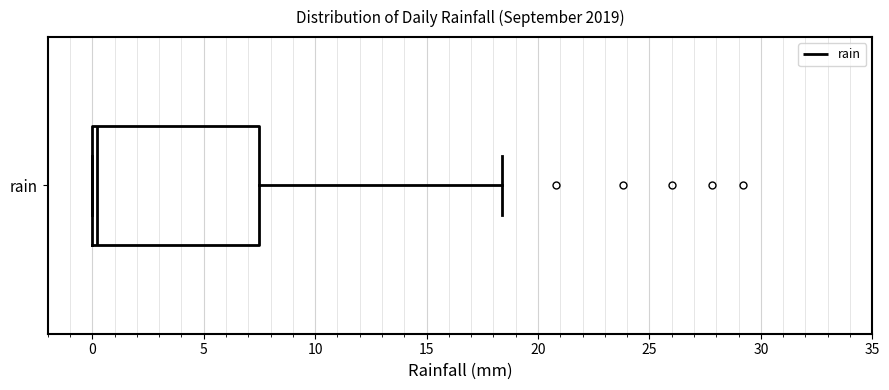

Transcribe this box plot: give where the median line is, the range the box spans, and where the two whiskers end, as read against the x-axis. The values are not printed on the chart, so give them approximately, as read against the axis.

median 0.0 (just right of the box's left edge), box 0.0 to 7.5, whiskers 0.0 to 18.5